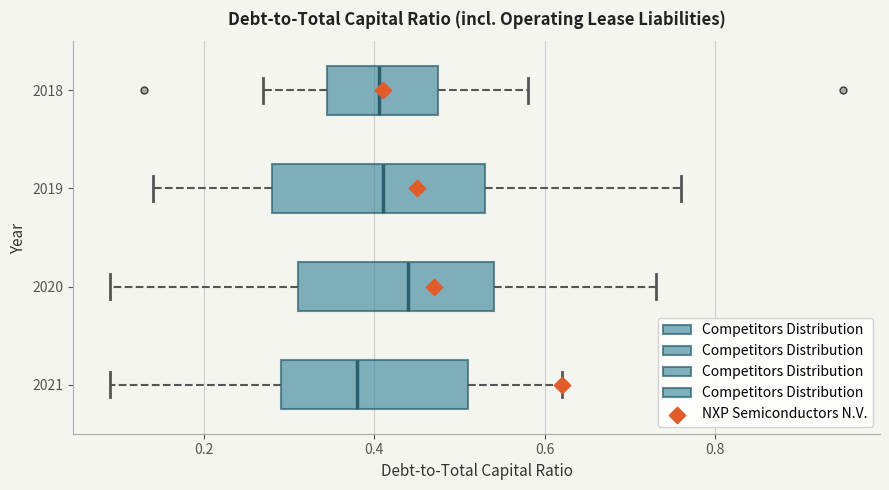

Reading bottom to top, transcribe this box plot: for each box, give where its median line is, the range the box spans, and where its two whiskers end, as read against the x-axis. The values are not printed on the chart, so give them approximately, as read against the axis.

2021: median 0.38, box 0.30 to 0.52, whiskers 0.10 to 0.62
2020: median 0.44, box 0.32 to 0.54, whiskers 0.10 to 0.74
2019: median 0.42, box 0.28 to 0.54, whiskers 0.14 to 0.76
2018: median 0.40, box 0.34 to 0.48, whiskers 0.28 to 0.58